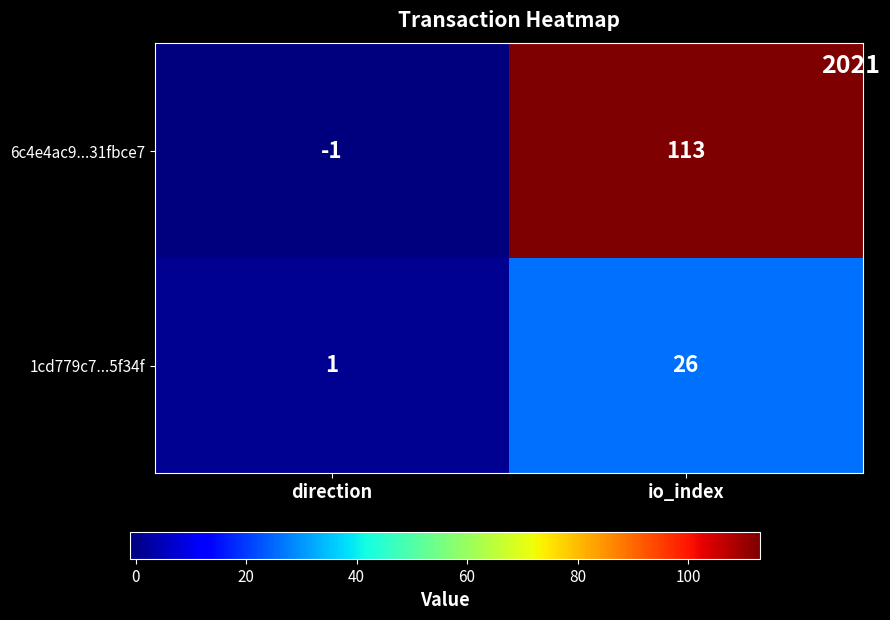

Which series has the largest range (max minus min)?

6c4e4ac9...31fbce7